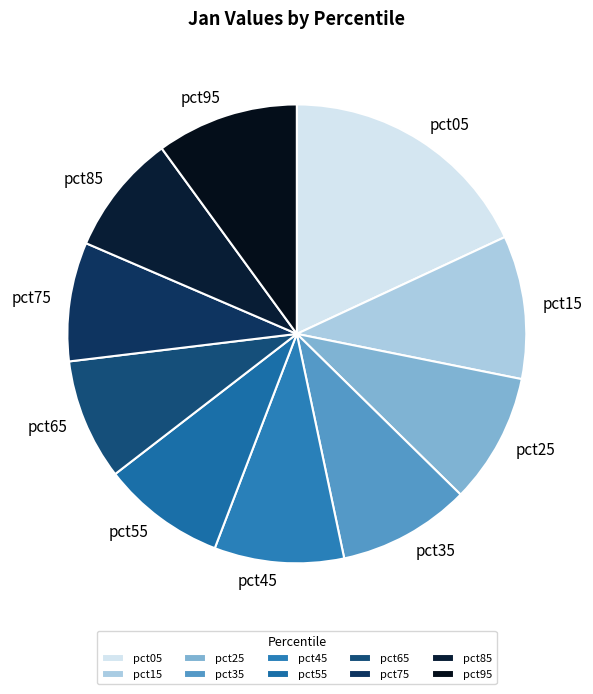

Between pct65 and pct25, which is larger?

pct25